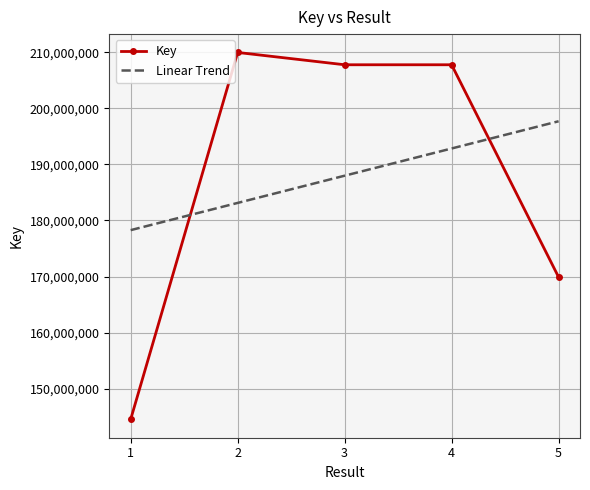

What is the minimum value for Key?

144534903.0